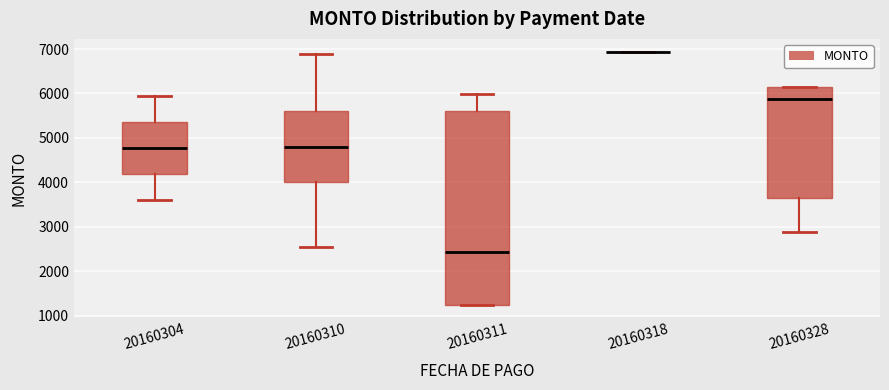

Reading left to right, transcribe this box plot: for each box, give where its median line is, the range the box spans, and where its two whiskers end, as read against the y-axis. The values are not printed on the chart, so give them approximately, as read against the axis.

20160304: median 4800, box 4200 to 5400, whiskers 3600 to 5900
20160310: median 4800, box 4000 to 5600, whiskers 2500 to 6900
20160311: median 2400, box 1200 to 5600, whiskers 1200 to 6000
20160318: box collapsed to a line at 6900, whiskers 6900 to 6900
20160328: median 5900, box 3600 to 6100, whiskers 2900 to 6100